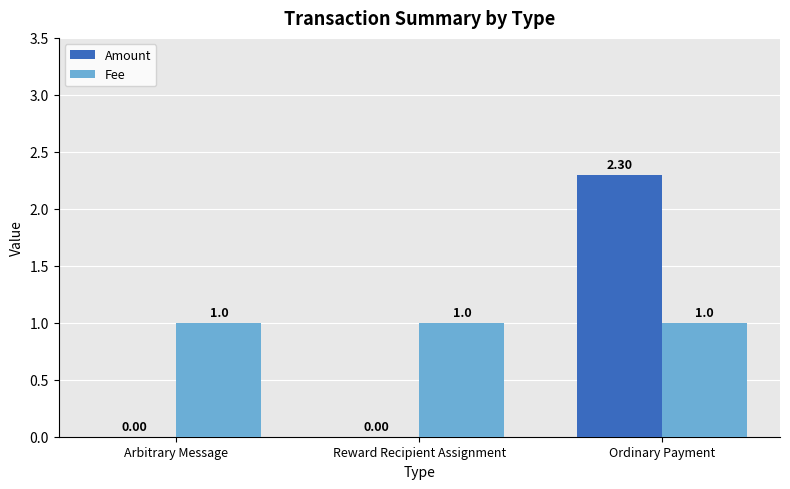

What is the sum of the Fee values at Ordinary Payment and Arbitrary Message?

2.0